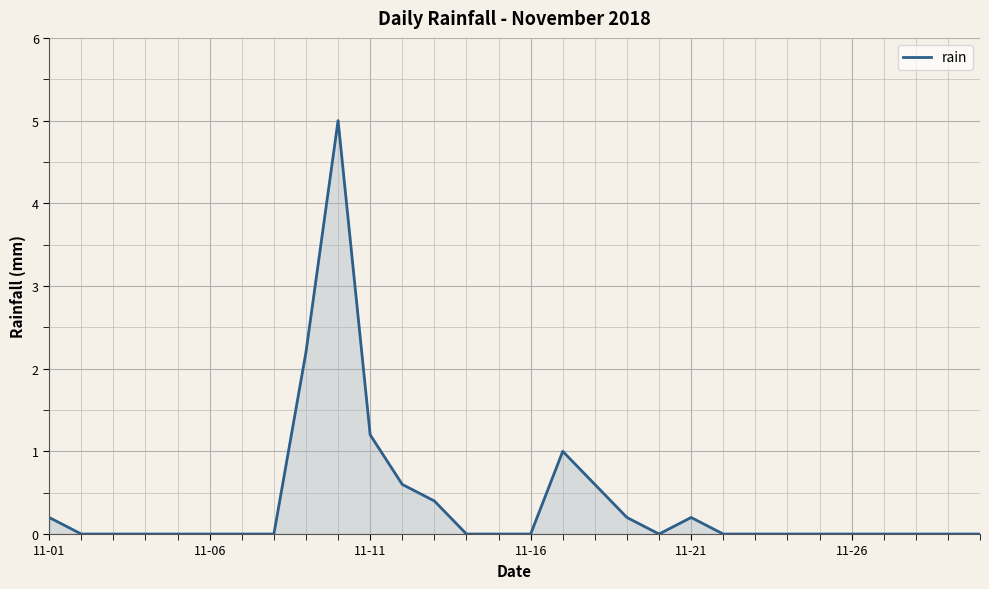

What is the greatest value displayed?

5.0